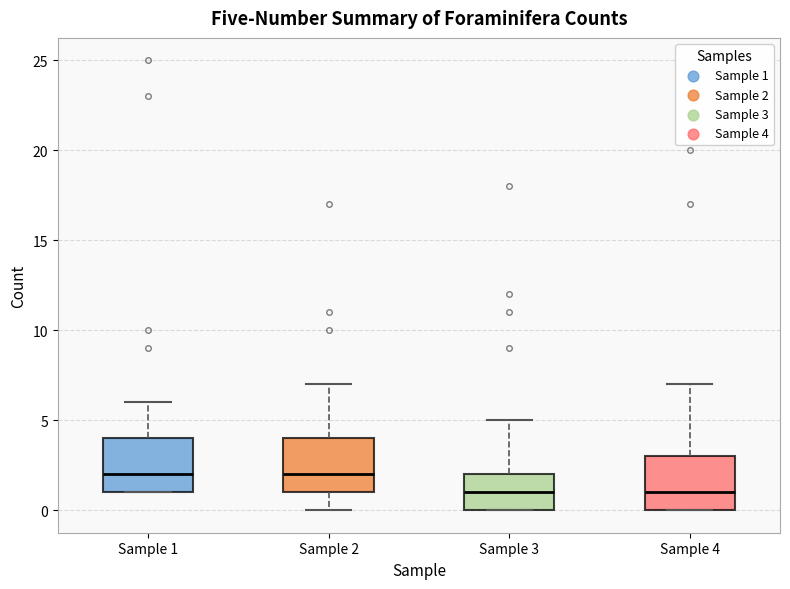

Where is the upper edge of the box for Sample 4 on the y-axis? The values are not printed on the chart, so give them approximately, as read against the axis.

3